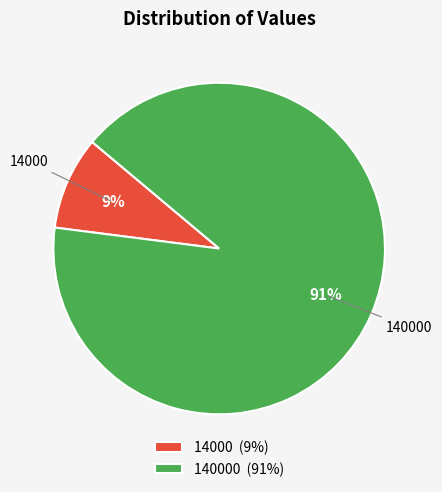

Between 140000 and 14000, which is larger?

140000